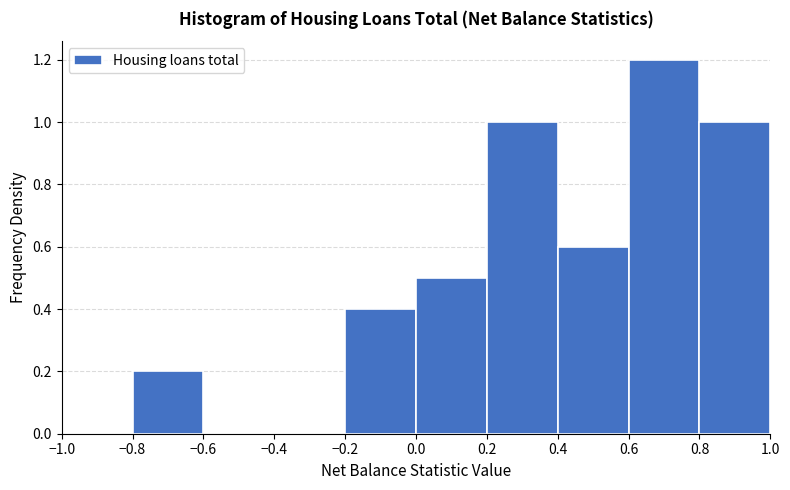

Over which range of the x-axis is the bar tallest?

0.6 to 0.8